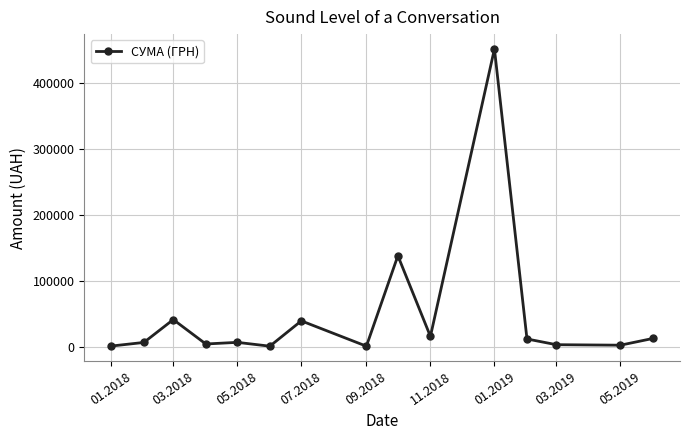

How many lines are shown in the chart?

1